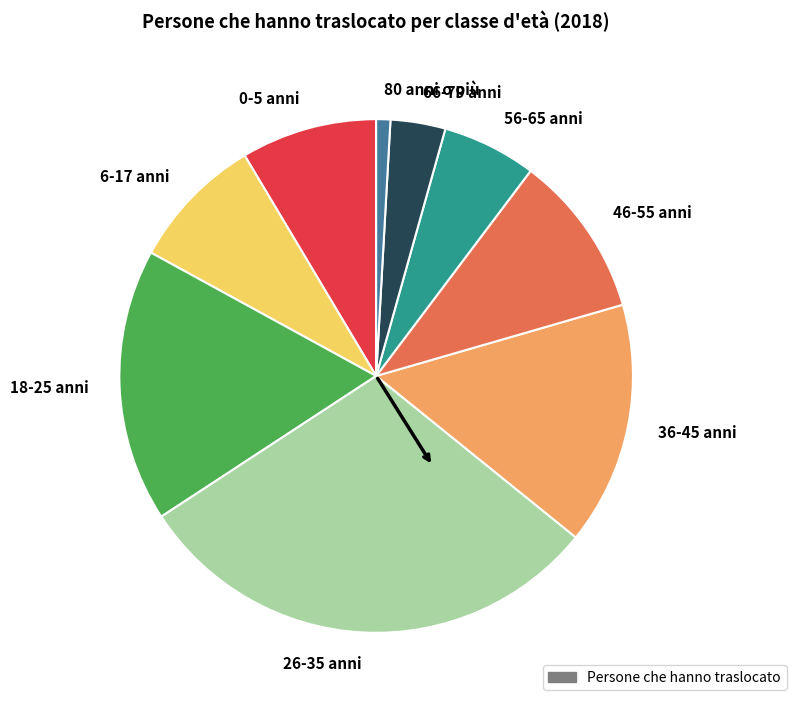

The 66-79 anni slice represents 3% of the pie. True or false?

True